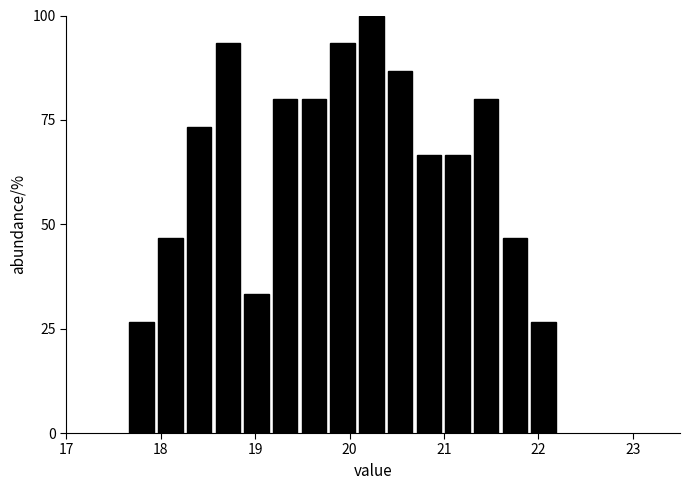

Read against the x-axis, roughly where is the centre of the tallest bar?

20.2